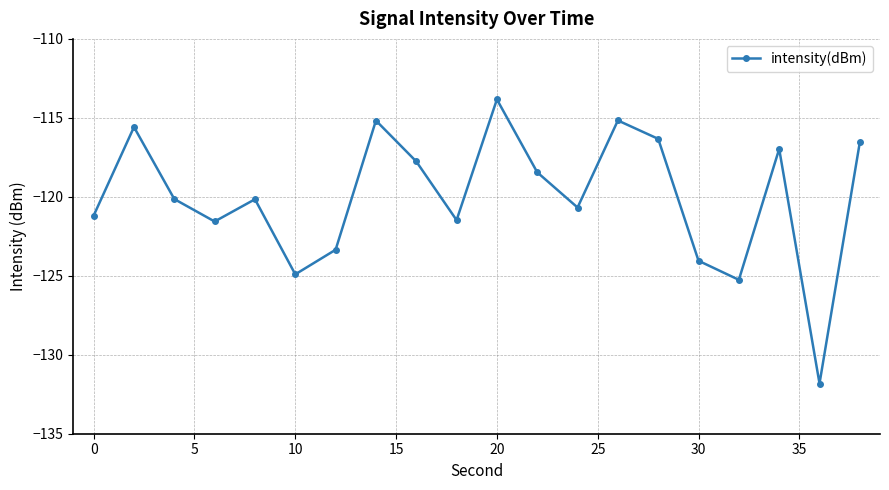

True or false: the data has more than 0 interior local peaks.

True